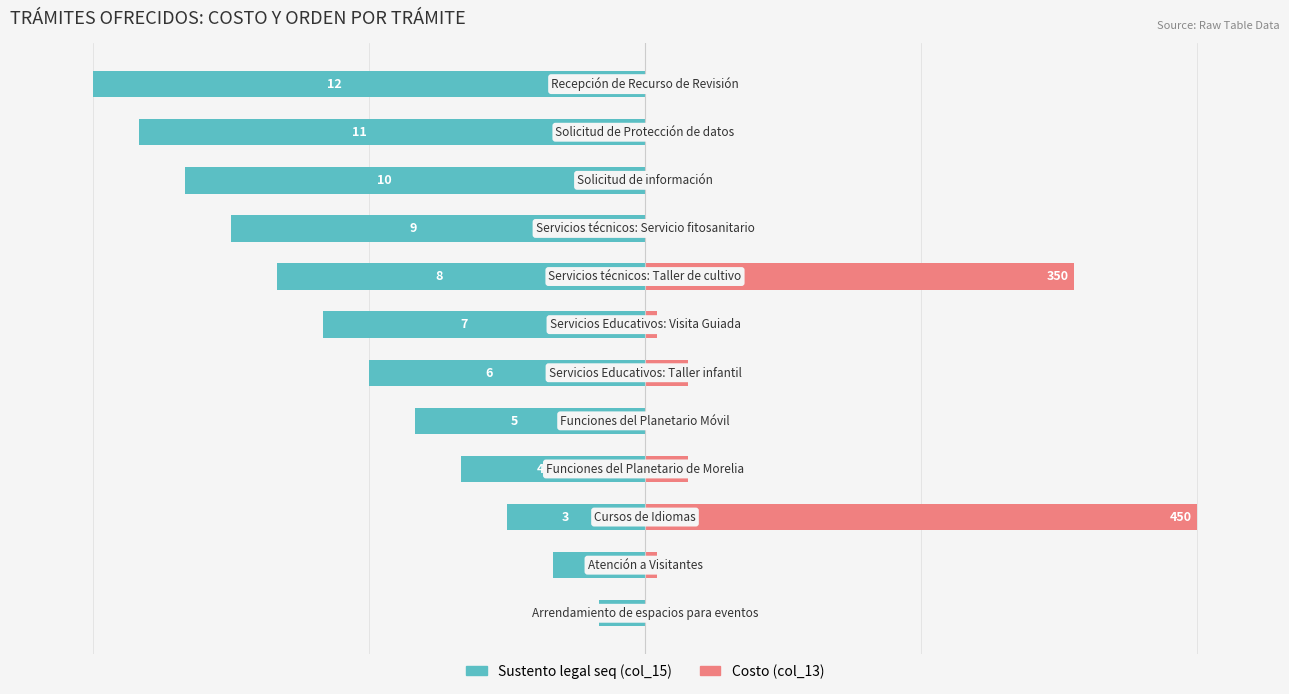

List the series in order of their peak value, lowest first.

Sustento legal seq (col_15), Costo (col_13)